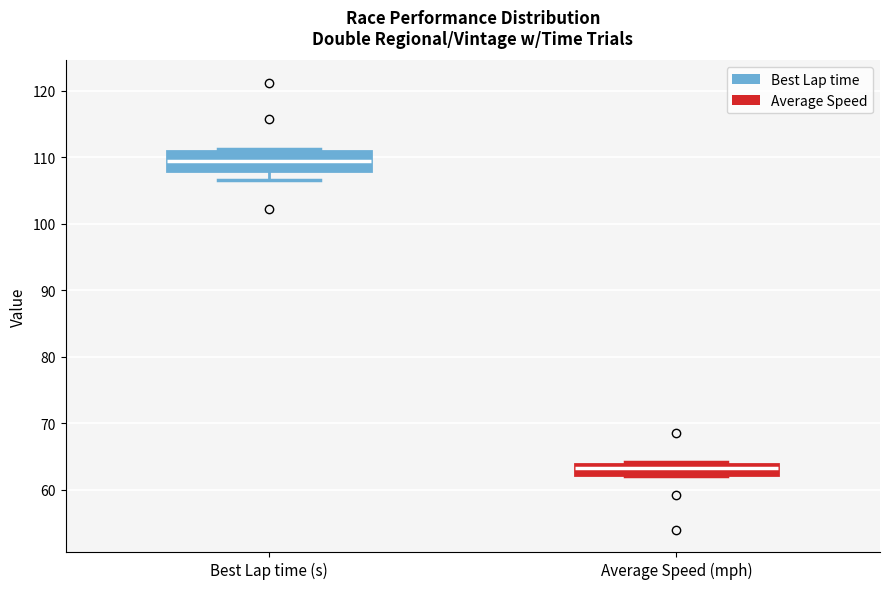

Reading left to right, transcribe this box plot: for each box, give where its median line is, the range the box spans, and where its two whiskers end, as read against the y-axis. The values are not printed on the chart, so give them approximately, as read against the axis.

Best Lap time (s): median 109, box 108 to 111, whiskers 107 to 111
Average Speed (mph): median 63, box 62 to 64, whiskers 62 to 64